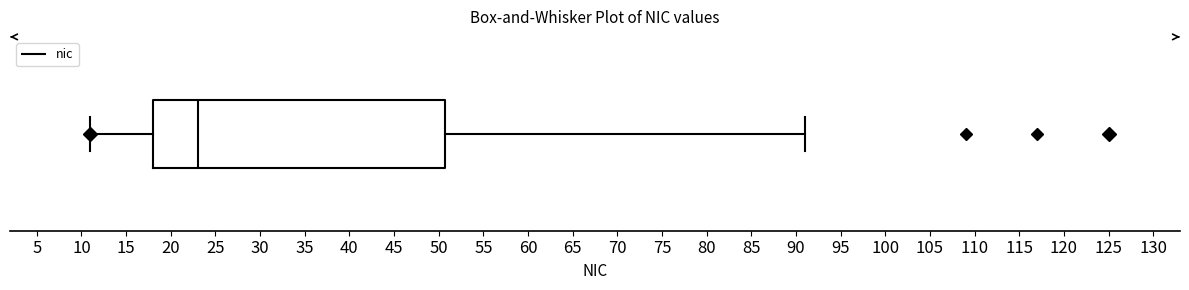

Transcribe this box plot: give where the median line is, the range the box spans, and where the two whiskers end, as read against the x-axis. The values are not printed on the chart, so give them approximately, as read against the axis.

median 23, box 18 to 51, whiskers 11 to 91